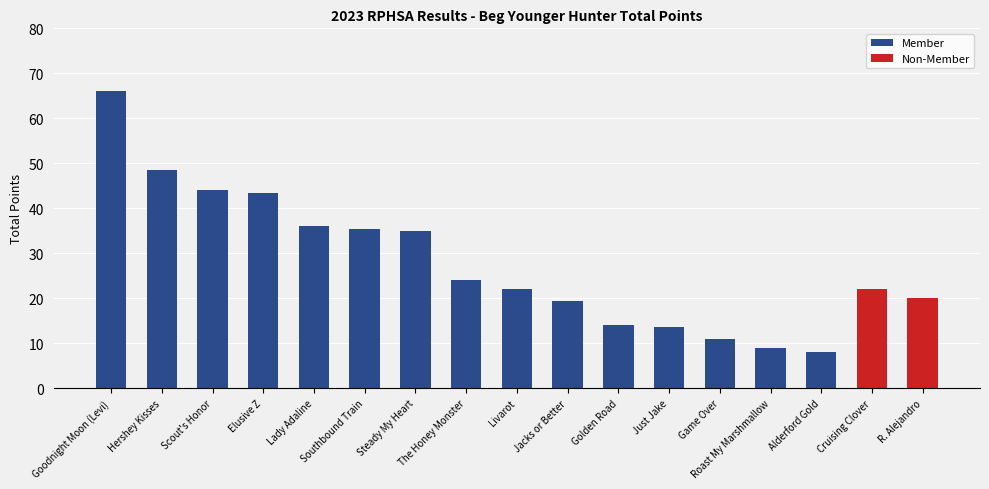

How many series are shown in this chart?

2